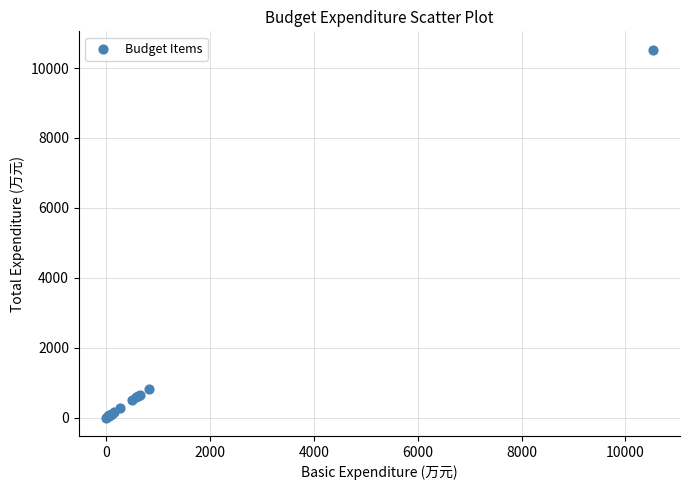

What Y value in the scatter plot is closest to 5263?

821.5